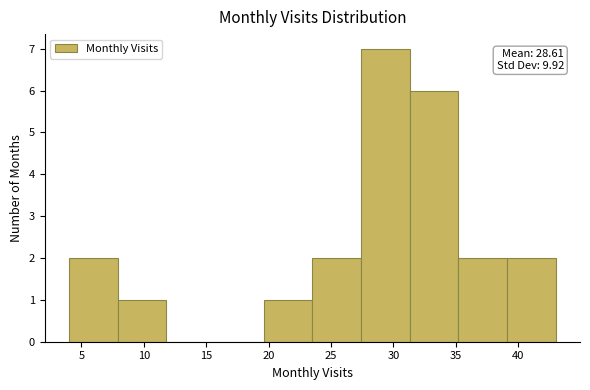

Which range on the x-axis has the tallest bar?

27.4 to 31.3